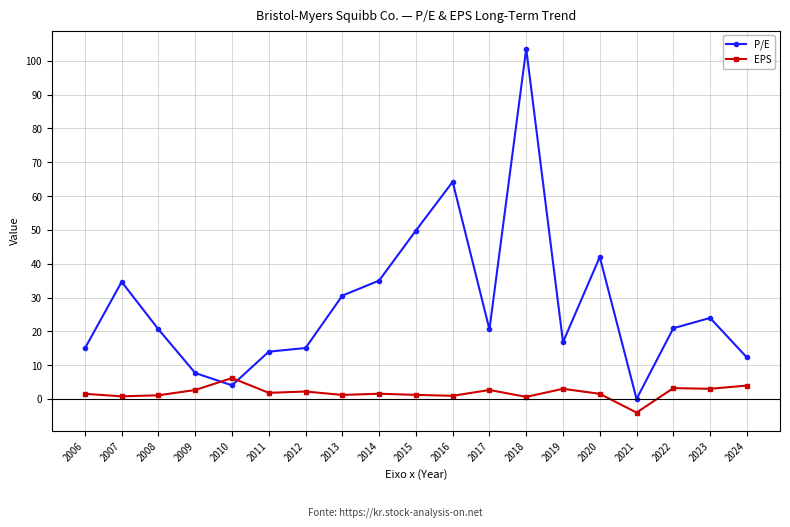

True or false: P/E has more than 0 interior local peaks.

True